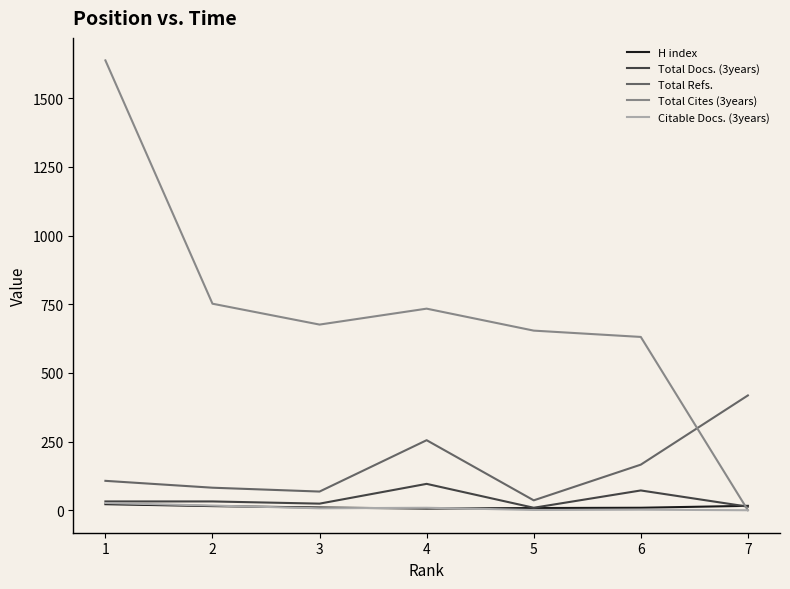

Is this an area chart (filled region under the line)?

No